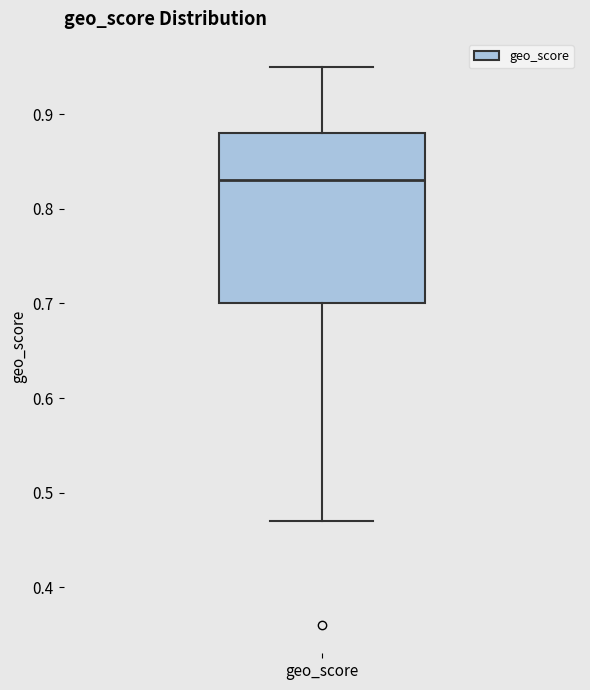

Read this box plot against the y-axis: the position of the median line, the range covered by the box, and the ends of both whiskers. The values are not printed on the chart, so give them approximately, as read against the axis.

median 0.83, box 0.70 to 0.88, whiskers 0.47 to 0.95